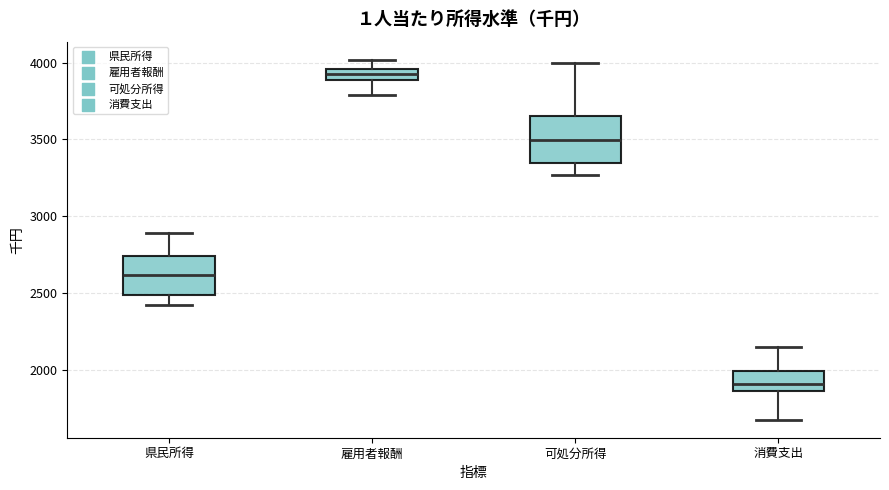

Which box has the highest median line?

雇用者報酬